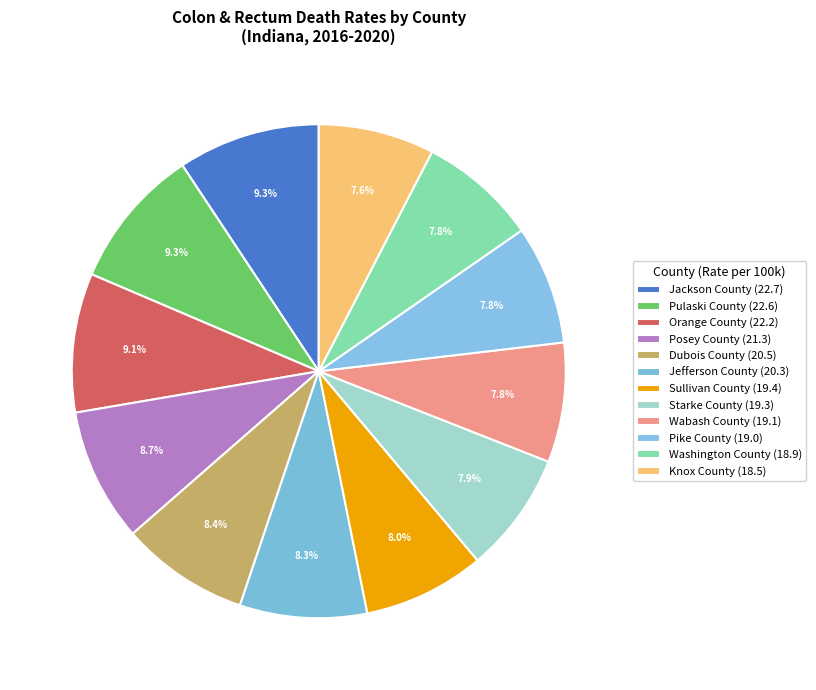

What is the total percentage of Posey County and Washington County?

16.5%